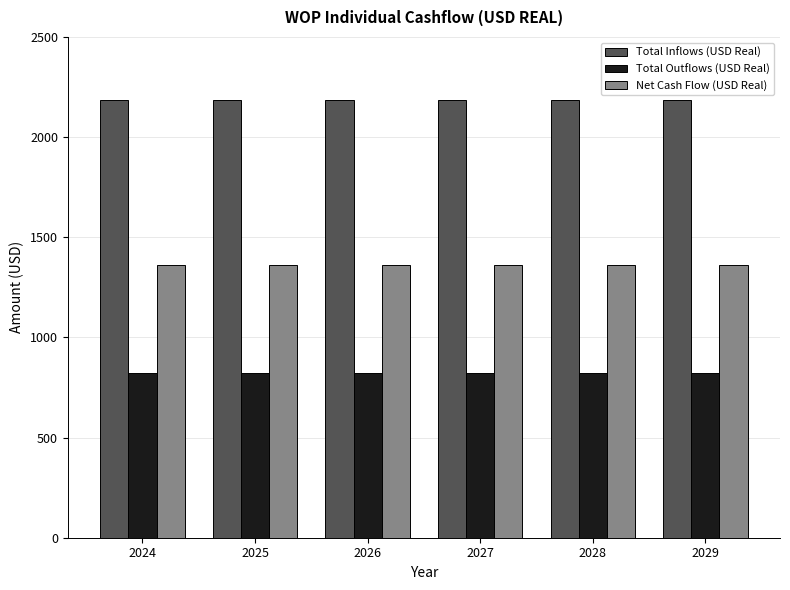

What is the spread (max minus min) of values at 2026?

1360